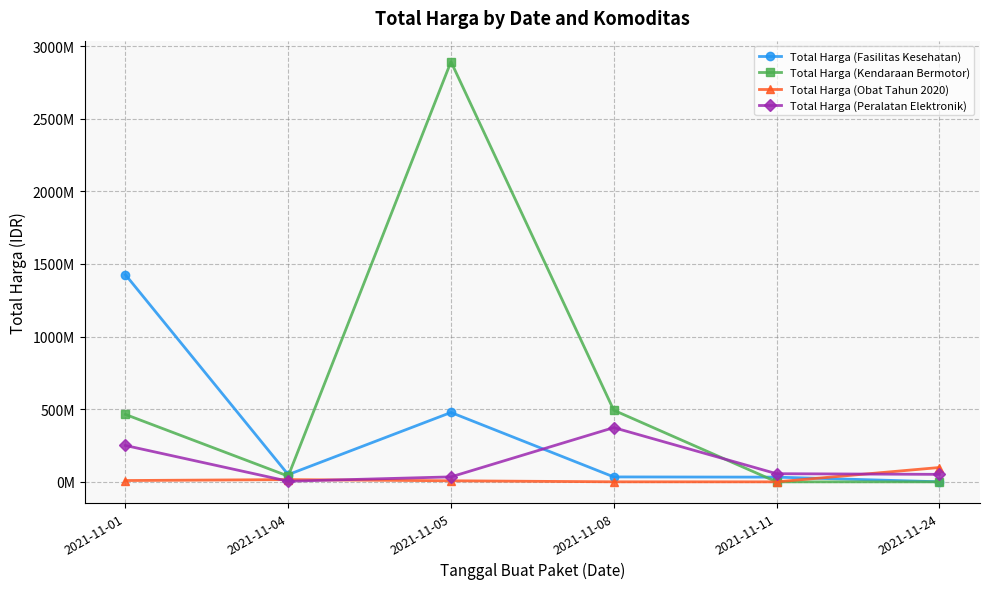

What is the highest value of the Total Harga (Kendaraan Bermotor) series?

2892122000